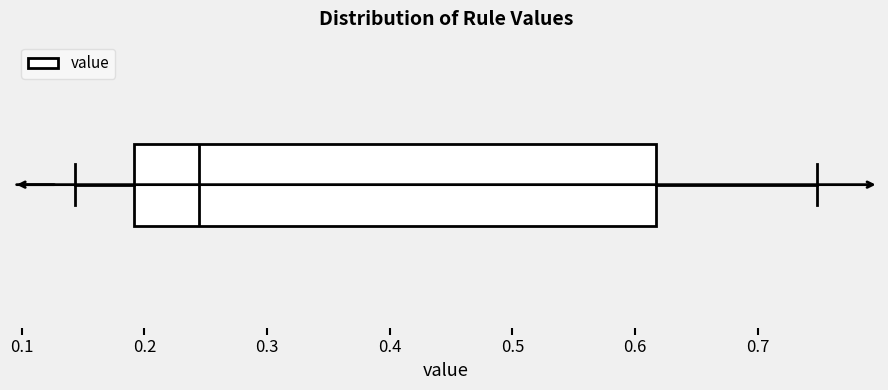

Read this box plot against the x-axis: the position of the median line, the range covered by the box, and the ends of both whiskers. The values are not printed on the chart, so give them approximately, as read against the axis.

median 0.24, box 0.19 to 0.62, whiskers 0.14 to 0.75